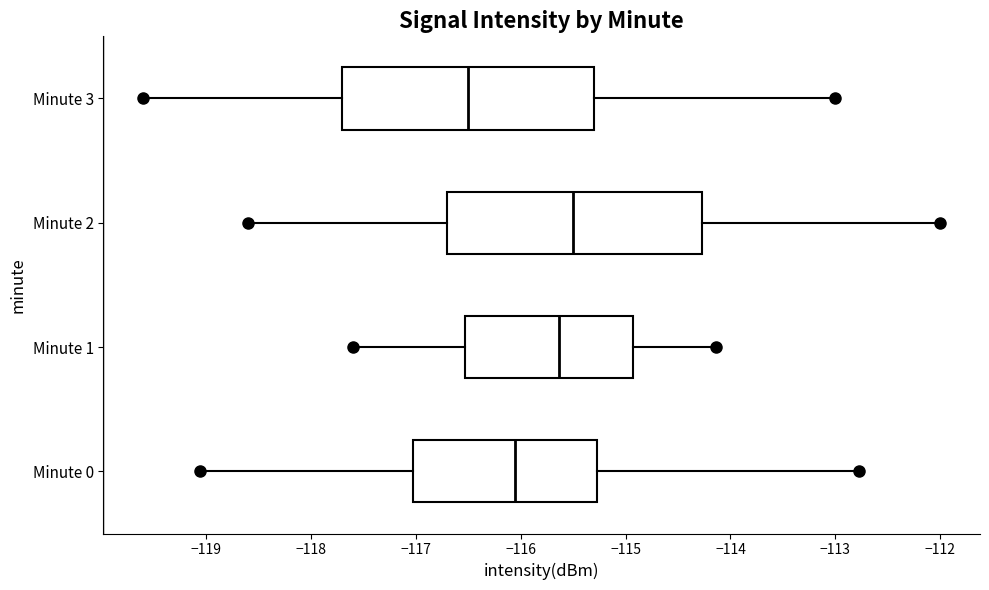

Reading bottom to top, read every box against the x-axis: the position of its median line, the range the box covers, and the ends of its whiskers. The values are not printed on the chart, so give them approximately, as read against the axis.

Minute 0: median -116.1, box -117.0 to -115.3, whiskers -119.1 to -112.8
Minute 1: median -115.6, box -116.5 to -114.9, whiskers -117.6 to -114.1
Minute 2: median -115.5, box -116.7 to -114.3, whiskers -118.6 to -112.0
Minute 3: median -116.5, box -117.7 to -115.3, whiskers -119.6 to -113.0